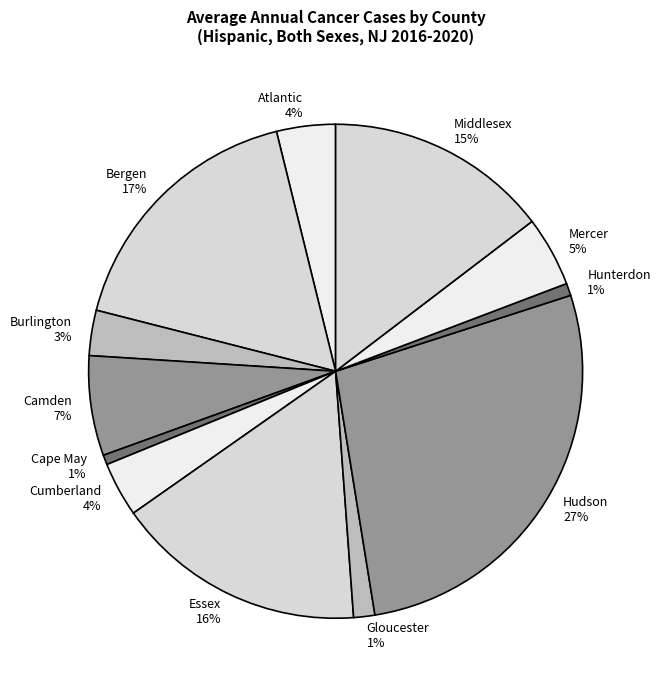

Is there a majority slice in this chart?

No